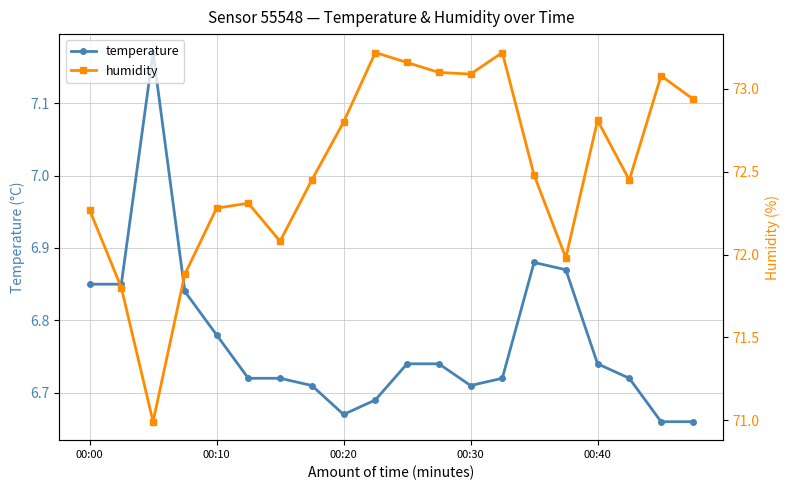

Count the temperature values in the range 6 to 7.

19